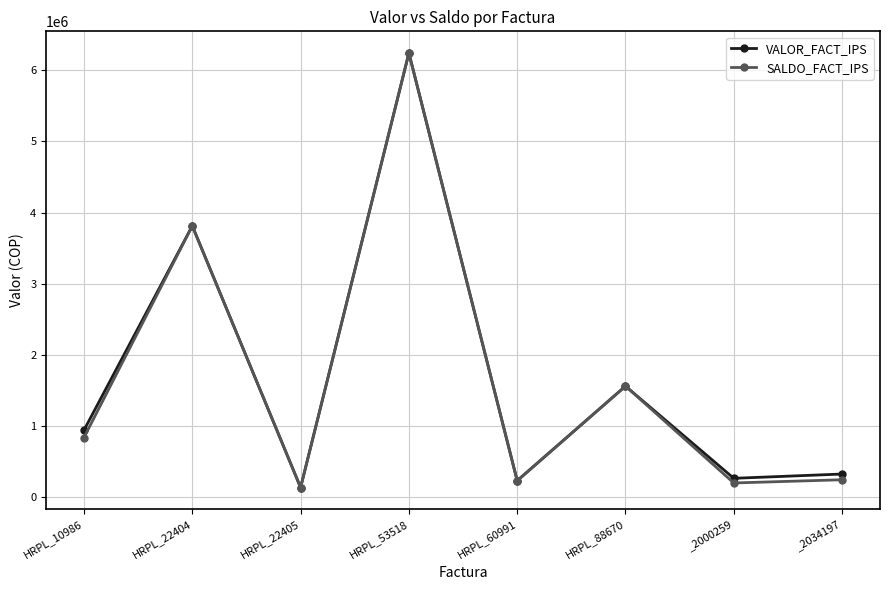

What are all the series names shown in the legend?

VALOR_FACT_IPS, SALDO_FACT_IPS